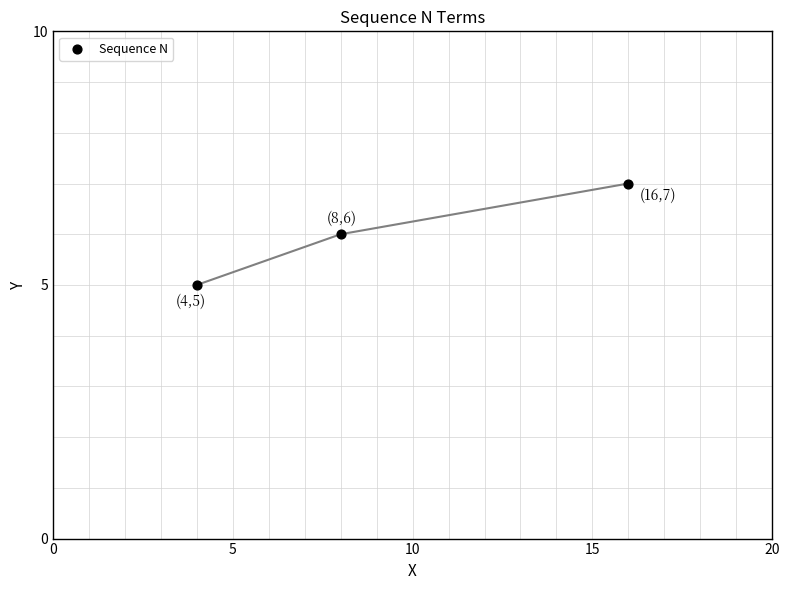

What is the average Y value?

6